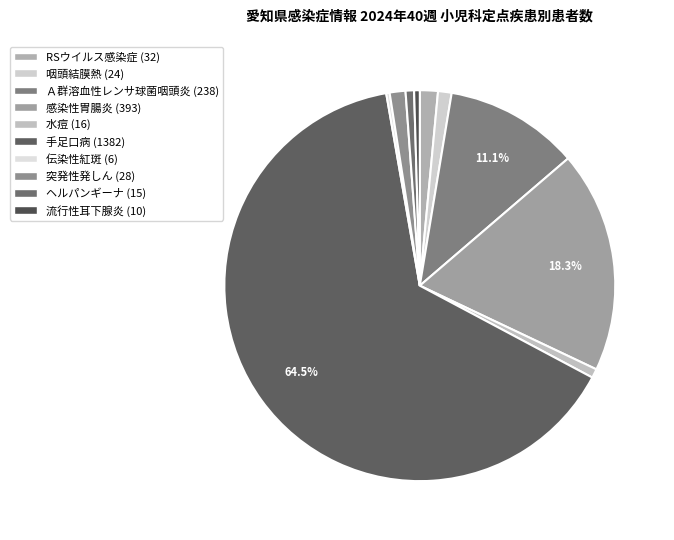

What percentage is the 水痘 slice, to the nearest percent?

1%